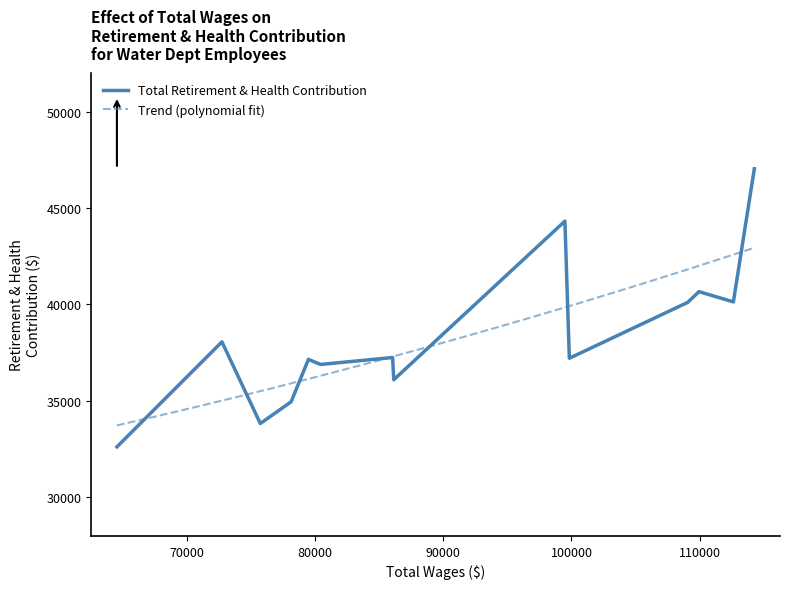

Is it true that the value at 1 is 68933?

False